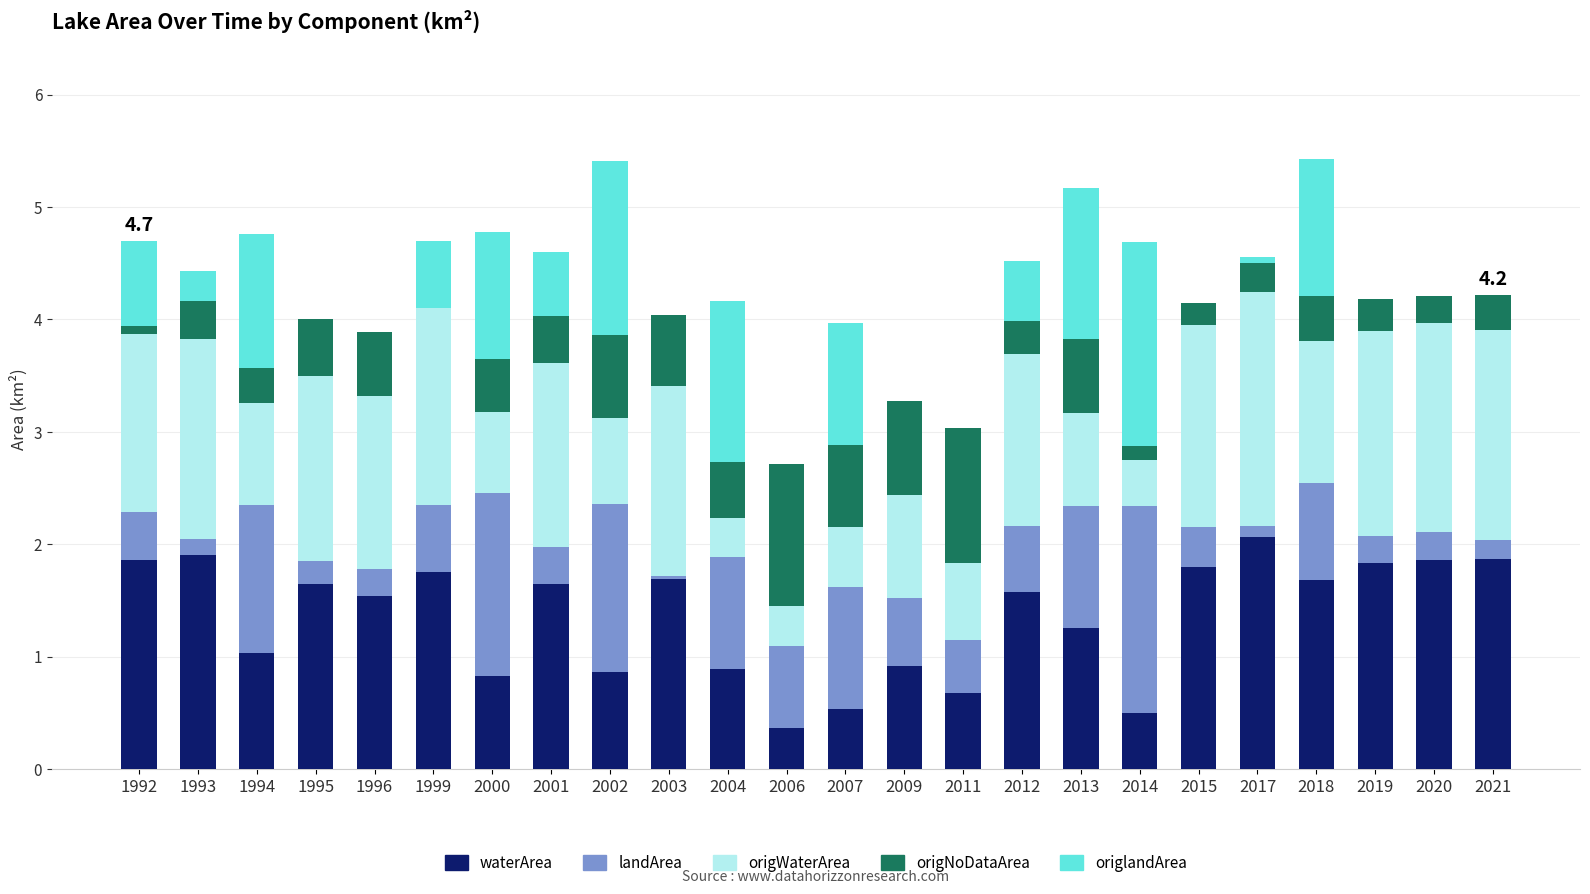

The waterArea series shows 0.6 at 2006. True or false?

False